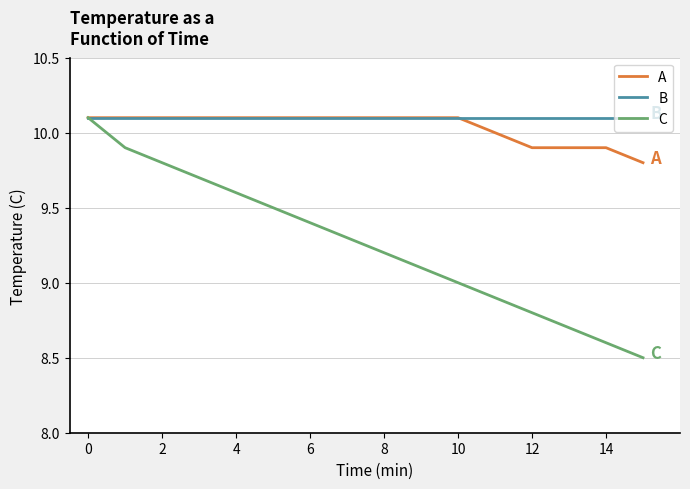

At how many categories does at least one series exceed 8?

16